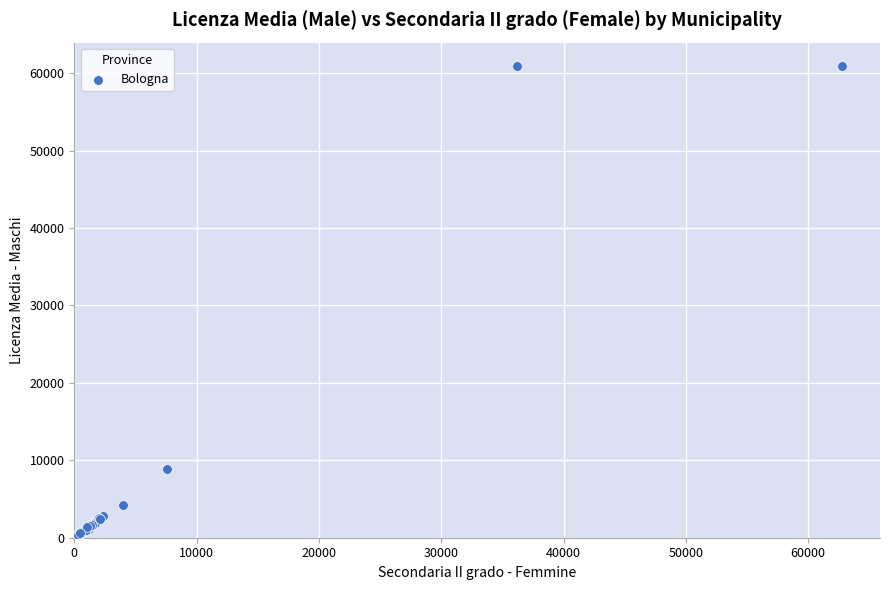

What Y value in the scatter plot is closest to 30553?

8833